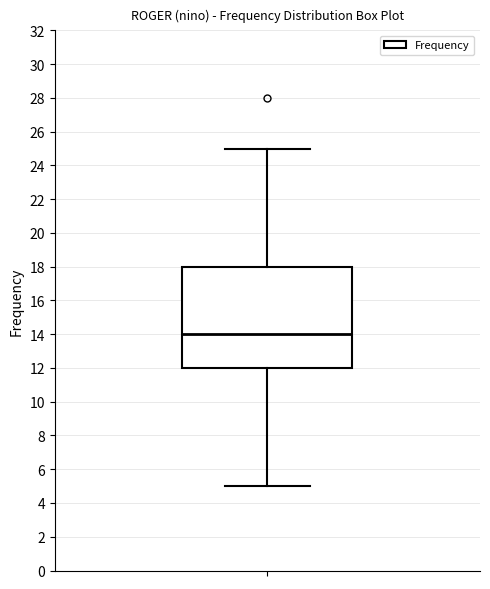

Read this box plot against the y-axis: the position of the median line, the range covered by the box, and the ends of both whiskers. The values are not printed on the chart, so give them approximately, as read against the axis.

median 14, box 12 to 18, whiskers 5 to 25